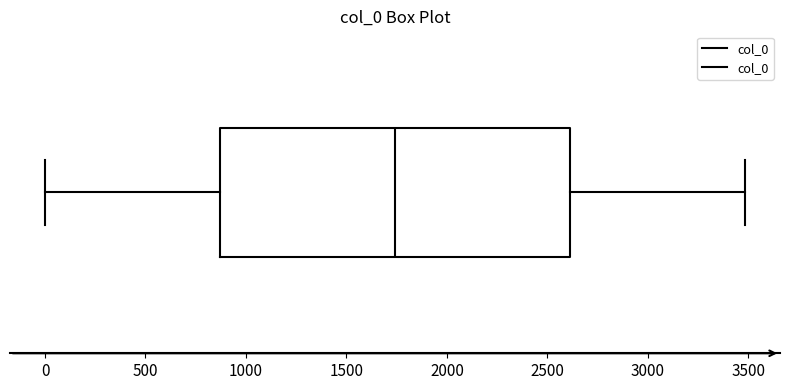

Transcribe this box plot: give where the median line is, the range the box spans, and where the two whiskers end, as read against the x-axis. The values are not printed on the chart, so give them approximately, as read against the axis.

median 1750, box 850 to 2600, whiskers 0 to 3500